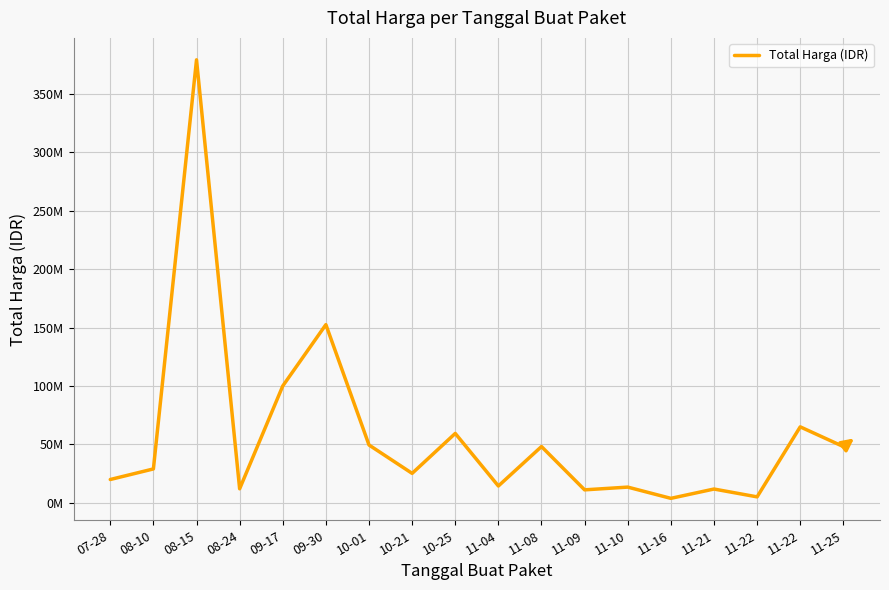

What is the difference between the second highest and second lowest values?

147384000